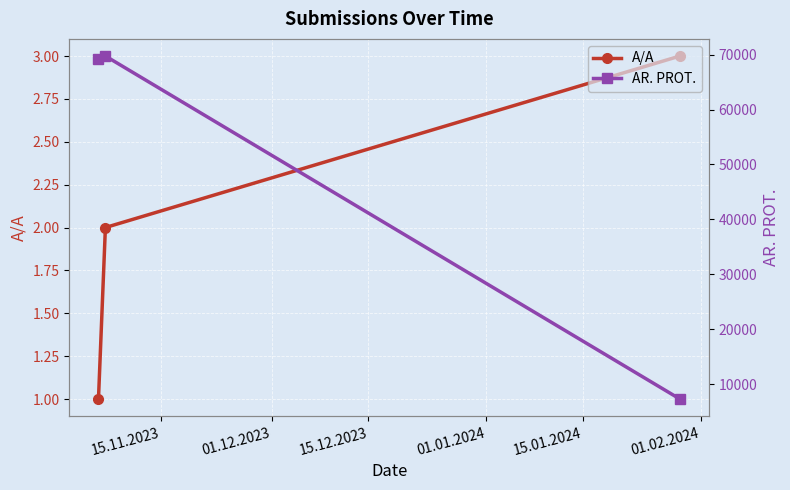

The value of A/A at 15.11.2023 is 2. True or false?

False